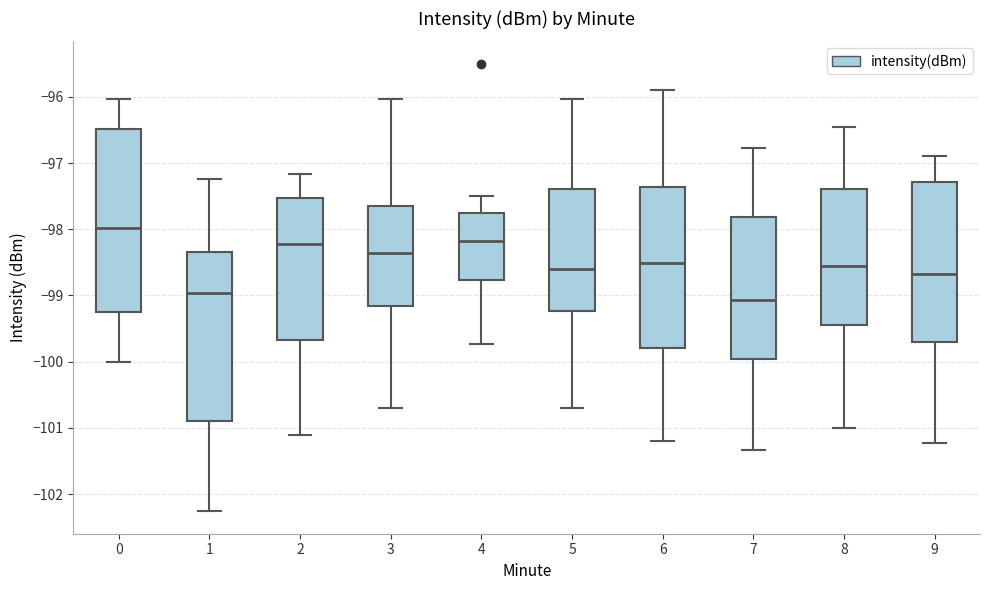

Which box has the highest median line?

0